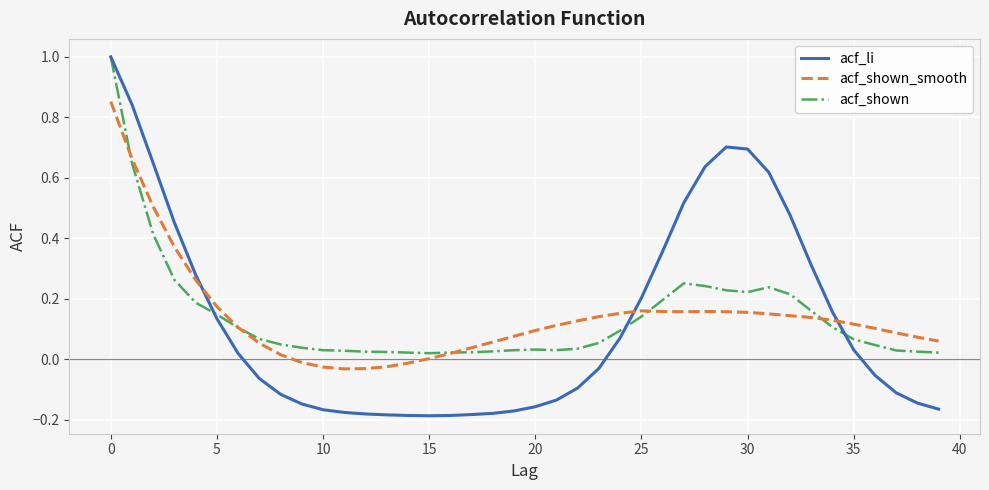

What is the highest value of the acf_li series?

1.0